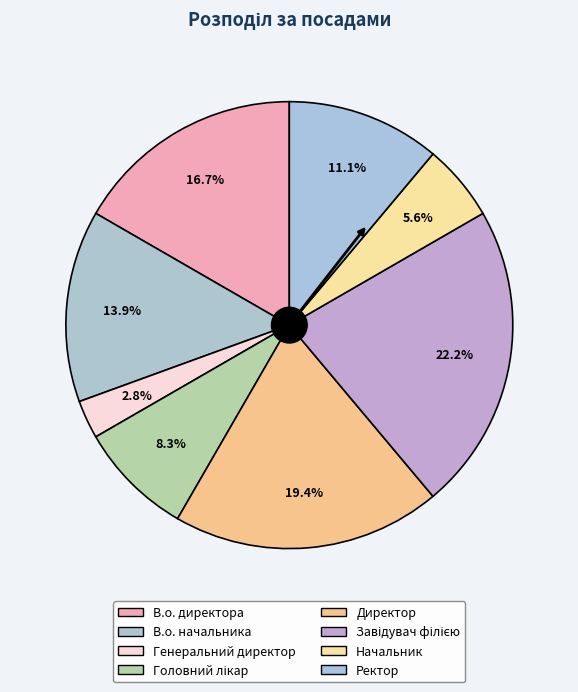

Count the number of slices in the pie.

8